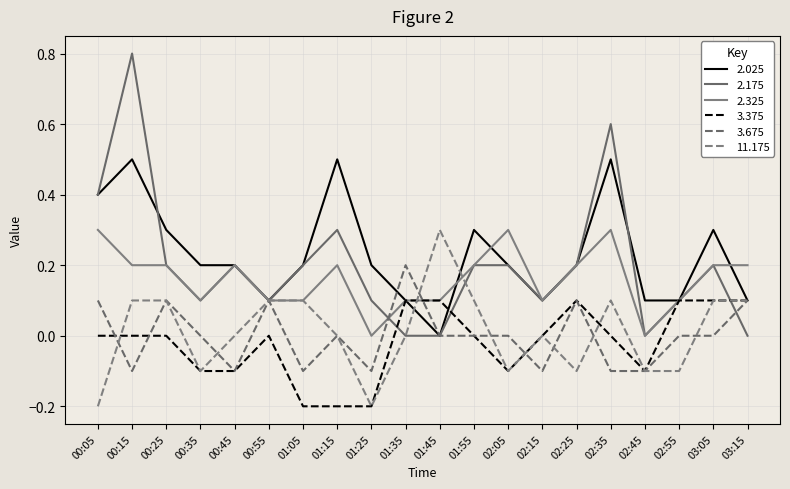

The value of 11.175 at 02:15 is 0.0. True or false?

True